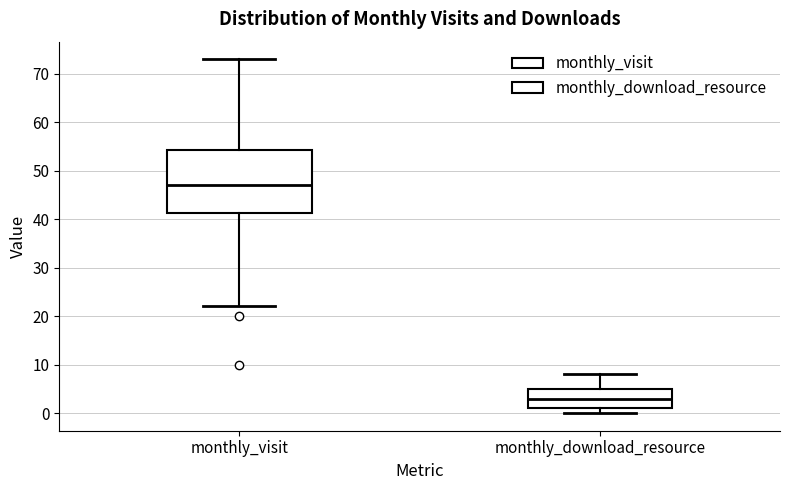

Reading left to right, read every box against the y-axis: the position of its median line, the range the box covers, and the ends of its whiskers. The values are not printed on the chart, so give them approximately, as read against the axis.

monthly_visit: median 47, box 41 to 54, whiskers 22 to 73
monthly_download_resource: median 3, box 1 to 5, whiskers 0 to 8